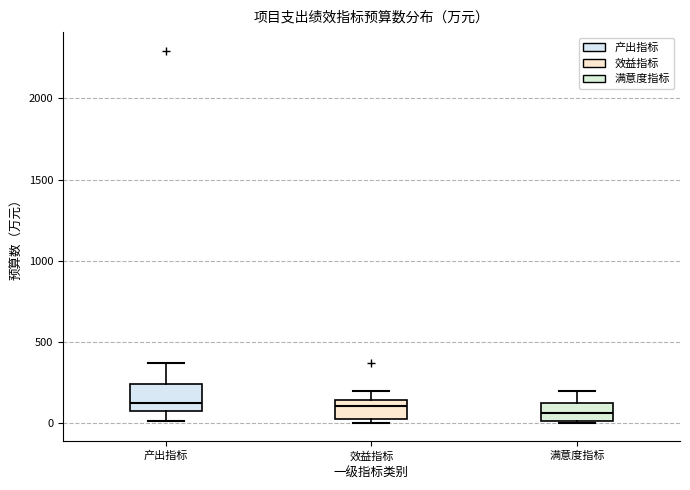

Reading left to right, transcribe this box plot: for each box, give where its median line is, the range the box spans, and where its two whiskers end, as read against the y-axis. The values are not printed on the chart, so give them approximately, as read against the axis.

产出指标: median 100 (just above the box's lower edge), box 100 to 250, whiskers 0 to 350
效益指标: median 100, box 0 to 150, whiskers 0 (just below the box's lower edge) to 200
满意度指标: median 50, box 0 to 100, whiskers 0 to 200